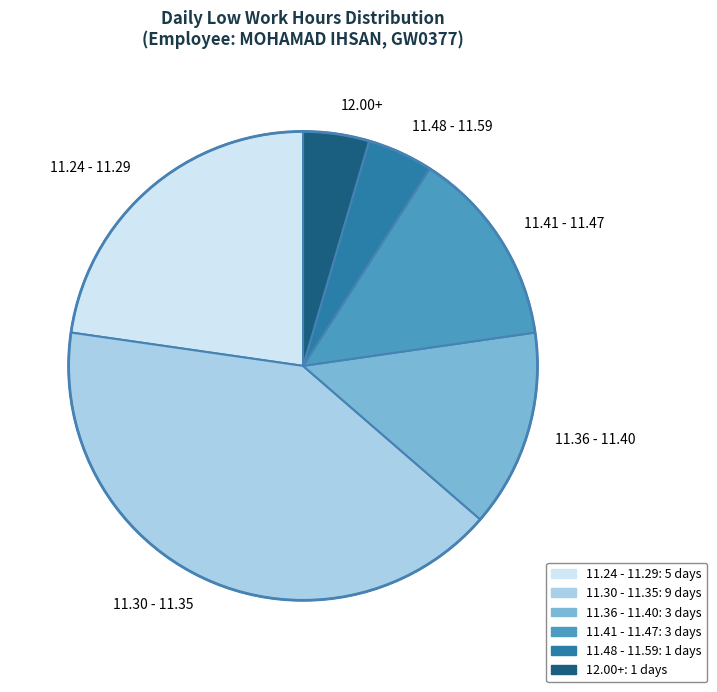

Do 11.24 - 11.29 and 11.48 - 11.59 together represent more than half of the pie?

No